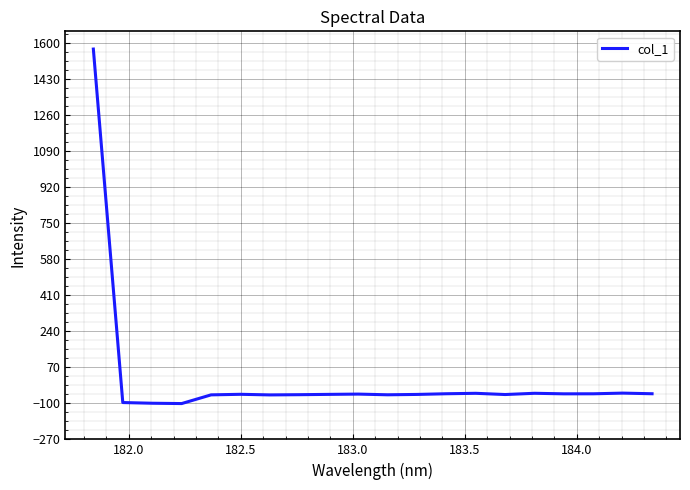

What is the minimum value shown in the chart?

-101.2